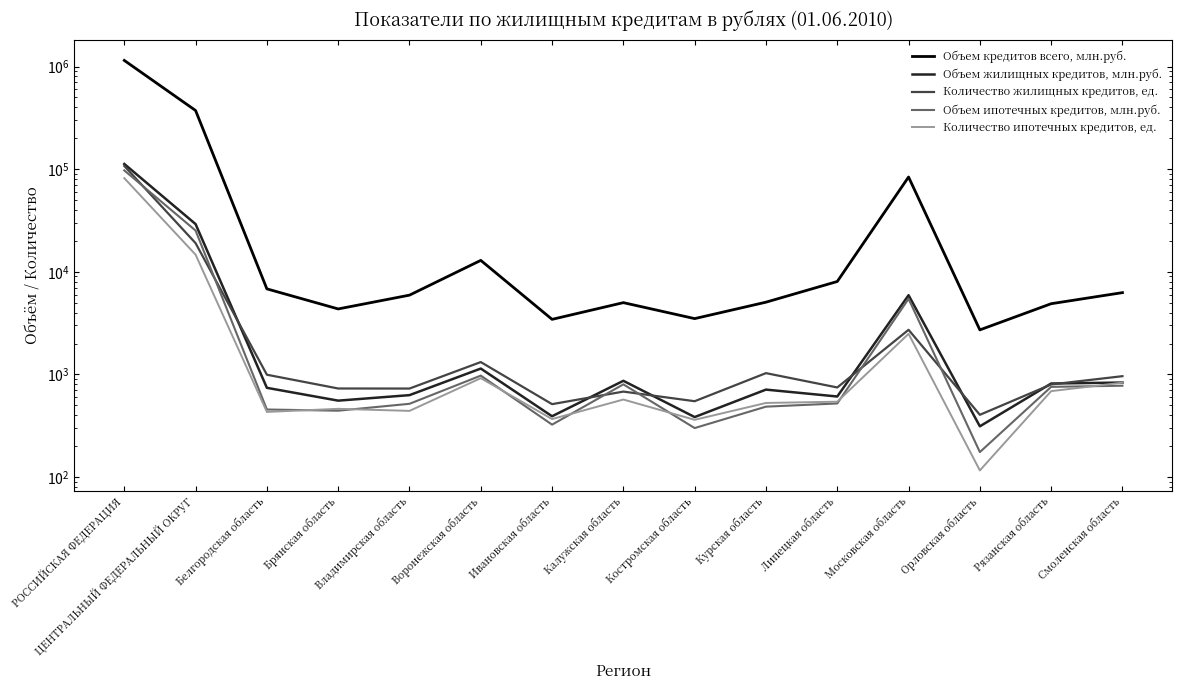

Count the number of categories in the chart.

15